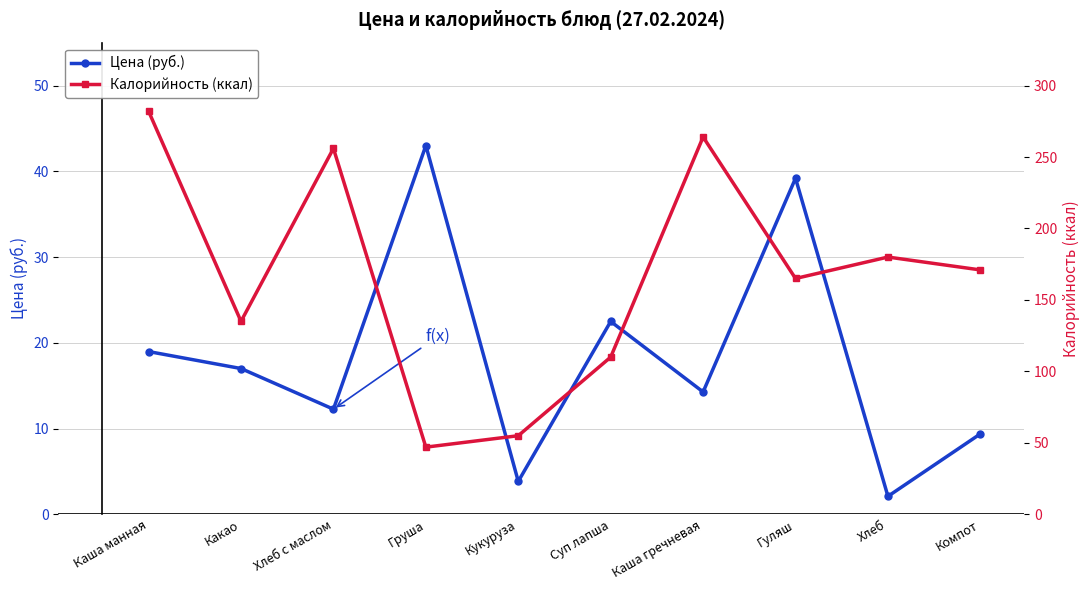

Does the chart have visible grid lines?

Yes